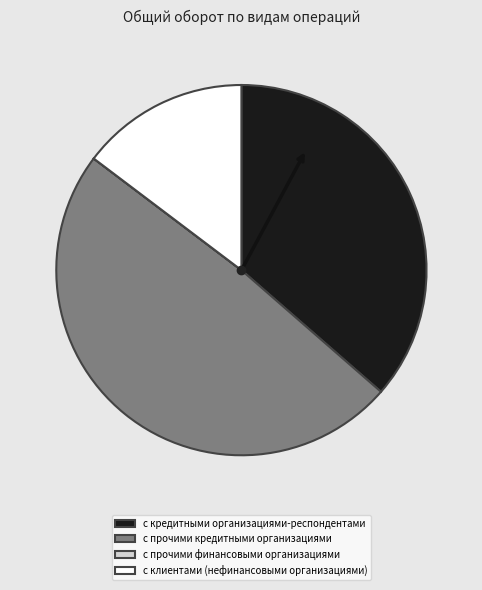

Combined, do с клиентами (нефинансовыми организациями) and с кредитными организациями-респондентами account for over 50%?

Yes